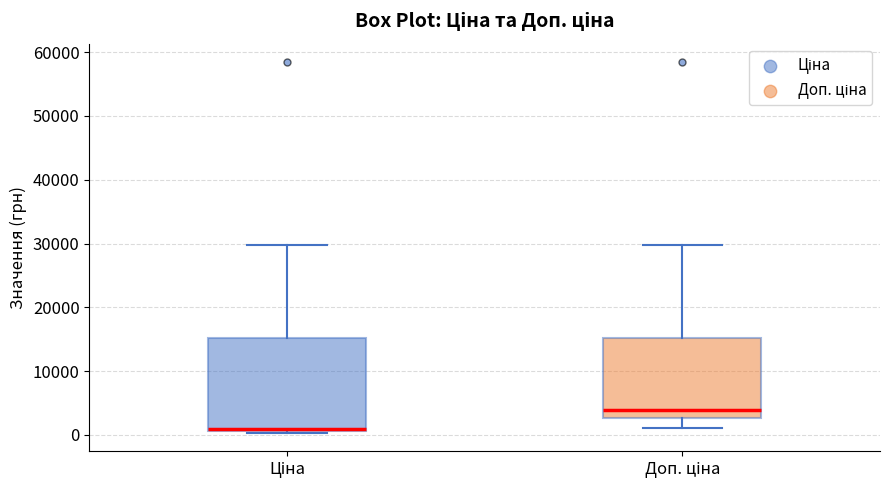

Which box is the tallest, from its lower edge to its upper edge?

Ціна